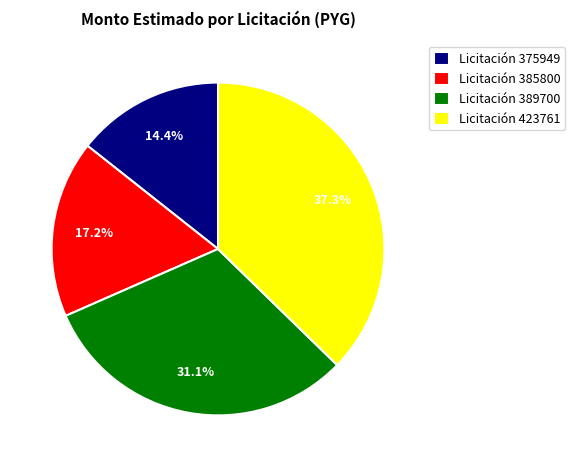

Which slice is the smallest?

Licitación 375949